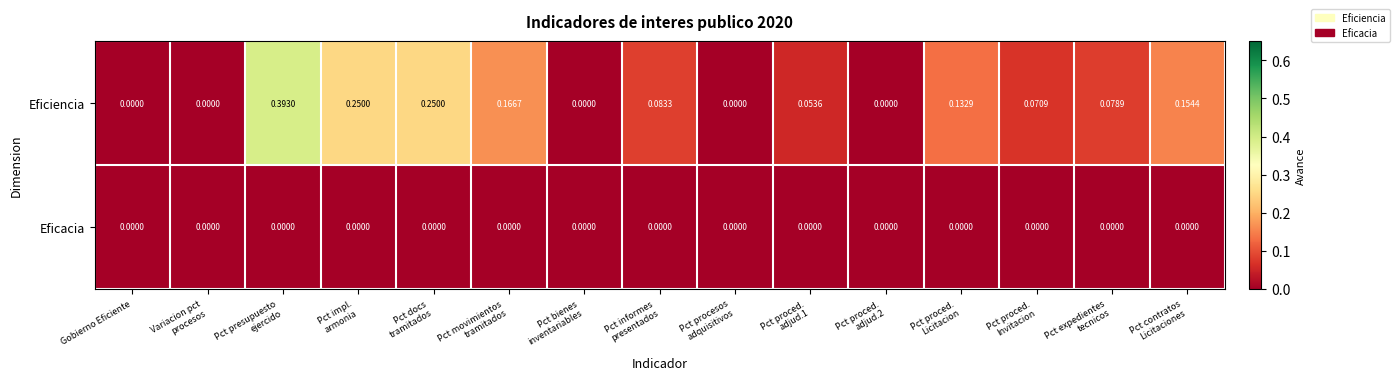

Which series has the largest total across all categories?

Eficiencia